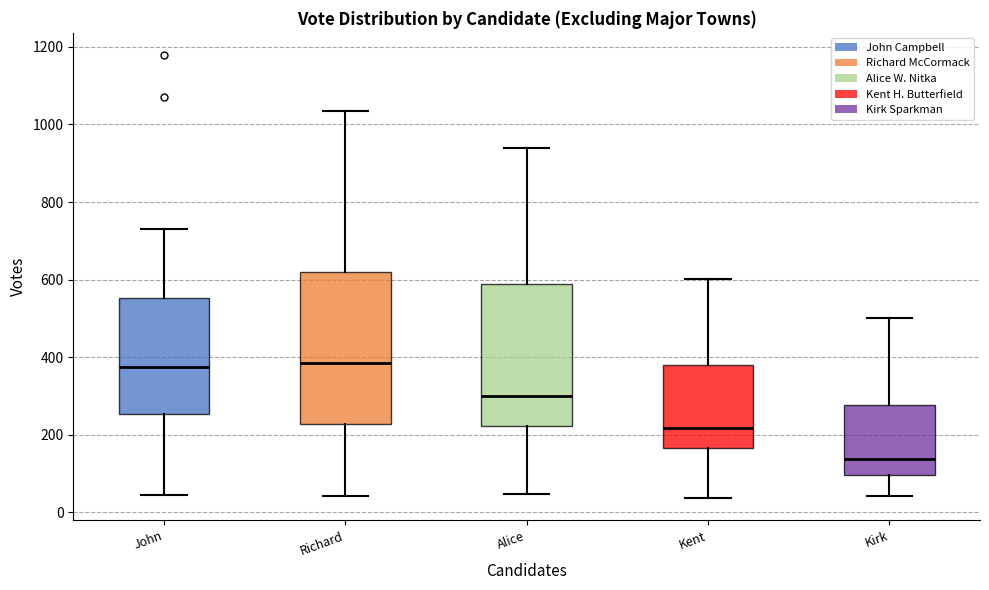

Which box has the lowest median line?

Kirk